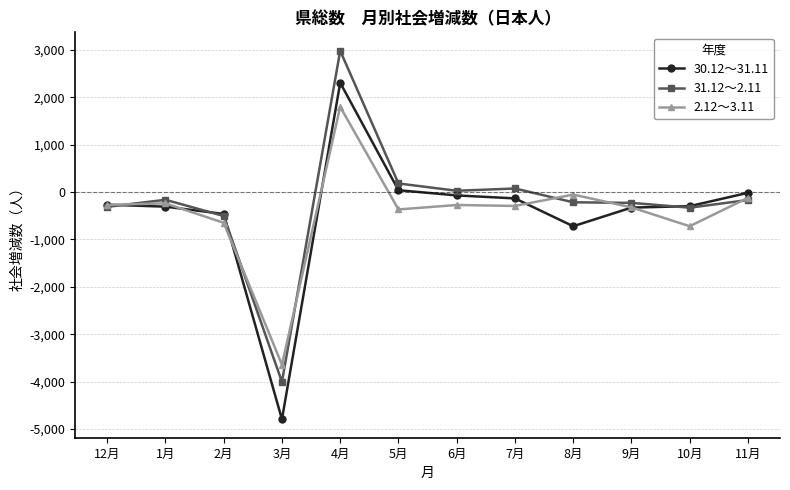

At which category is the sum across all series the highest?

4月